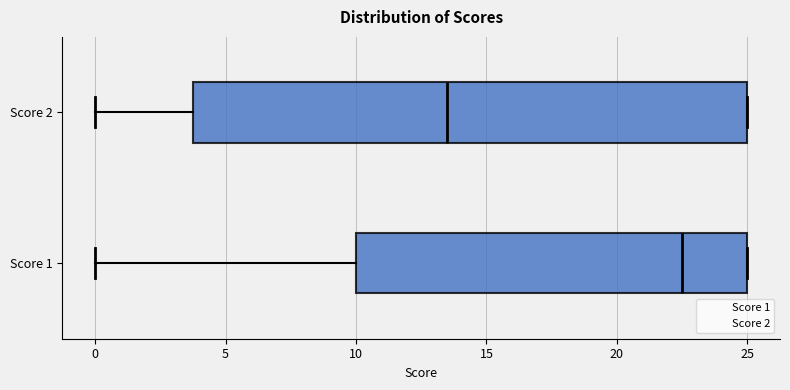

Where is the right edge of the box for Score 2 on the x-axis? The values are not printed on the chart, so give them approximately, as read against the axis.

25.0